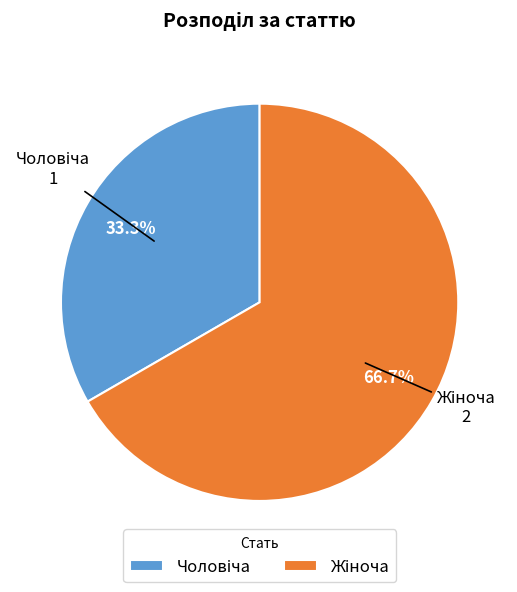

Does any single category account for the majority?

Yes